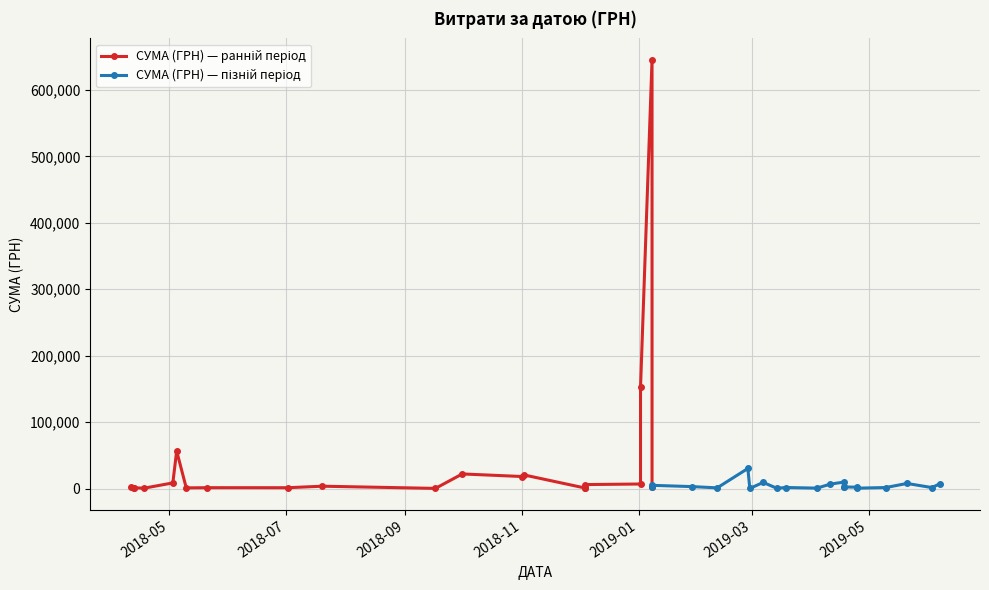

What is the greatest value displayed?

645177.7